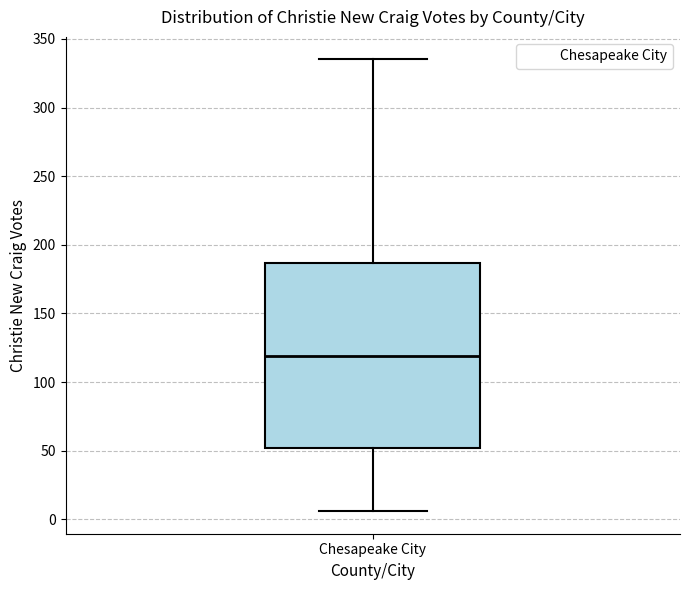

Where does the upper whisker of the box for Chesapeake City end on the y-axis? The values are not printed on the chart, so give them approximately, as read against the axis.

335